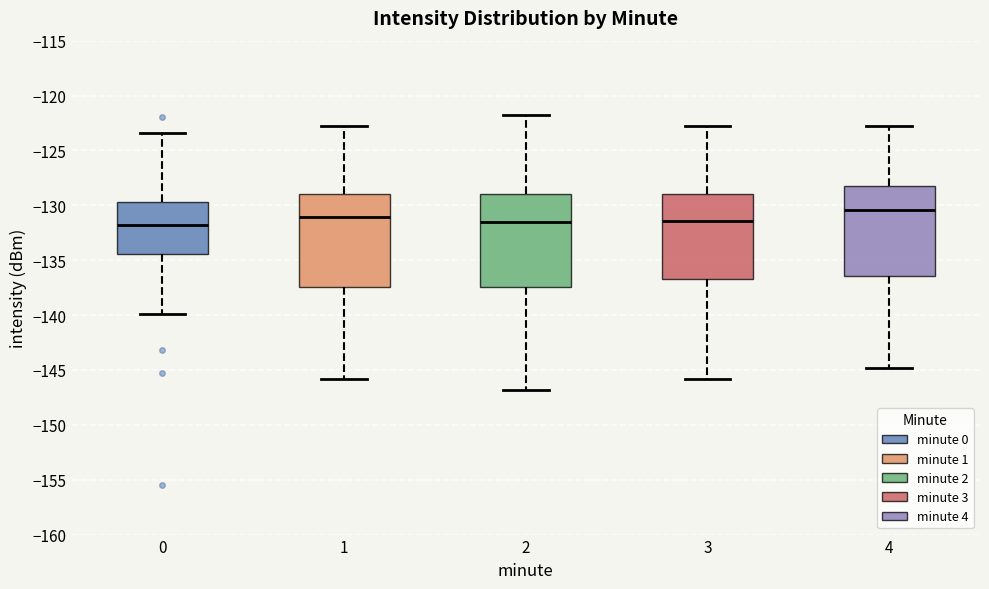

Reading left to right, transcribe this box plot: for each box, give where its median line is, the range the box spans, and where its two whiskers end, as read against the y-axis. The values are not printed on the chart, so give them approximately, as read against the axis.

0: median -132.0, box -134.5 to -129.5, whiskers -140.0 to -123.5
1: median -131.0, box -137.5 to -129.0, whiskers -146.0 to -123.0
2: median -131.5, box -137.5 to -129.0, whiskers -147.0 to -122.0
3: median -131.5, box -136.5 to -129.0, whiskers -146.0 to -123.0
4: median -130.5, box -136.5 to -128.0, whiskers -145.0 to -123.0